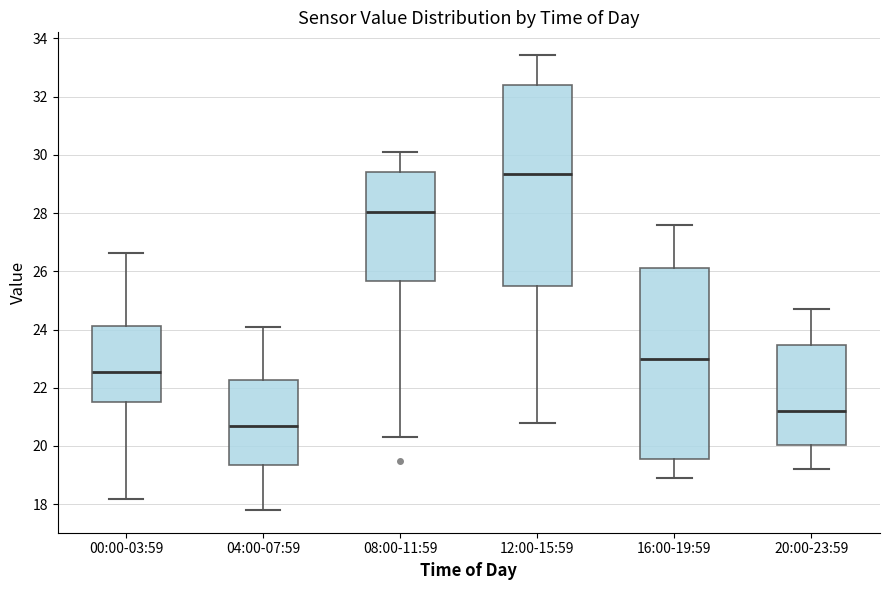

Reading left to right, transcribe this box plot: for each box, give where its median line is, the range the box spans, and where its two whiskers end, as read against the y-axis. The values are not printed on the chart, so give them approximately, as read against the axis.

00:00-03:59: median 22.6, box 21.6 to 24.2, whiskers 18.2 to 26.6
04:00-07:59: median 20.8, box 19.4 to 22.2, whiskers 17.8 to 24.2
08:00-11:59: median 28.0, box 25.6 to 29.4, whiskers 20.4 to 30.2
12:00-15:59: median 29.4, box 25.4 to 32.4, whiskers 20.8 to 33.4
16:00-19:59: median 23.0, box 19.6 to 26.2, whiskers 19.0 to 27.6
20:00-23:59: median 21.2, box 20.0 to 23.4, whiskers 19.2 to 24.8